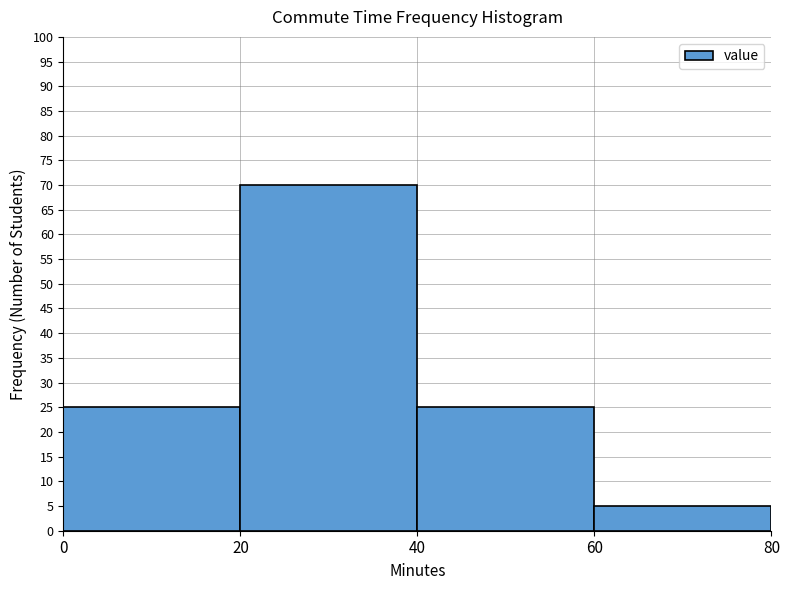

What is the height of the bar covering 20 to 40 on the x-axis? The values are not printed on the chart, so give them approximately, as read against the axis.

70